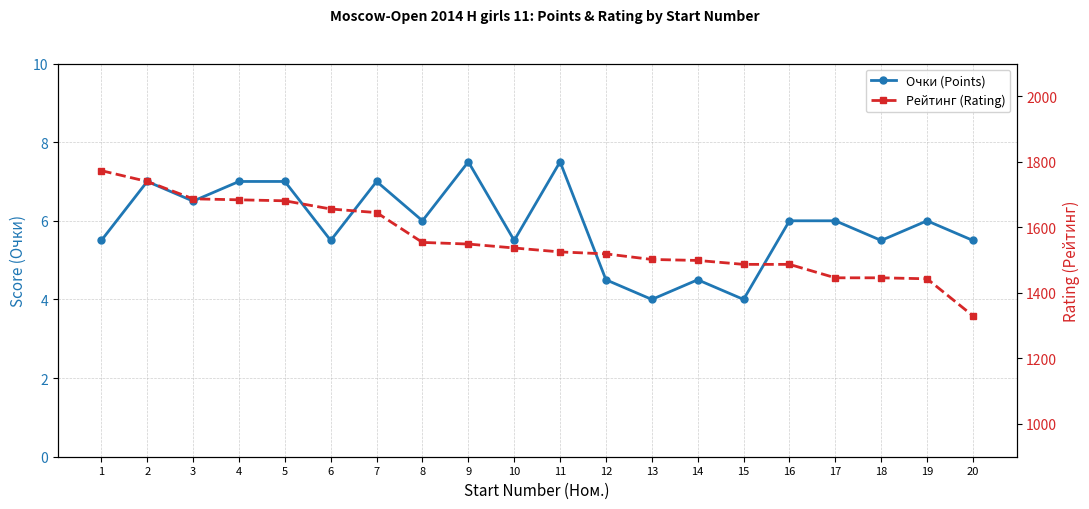

What is the smallest value displayed?

4.0